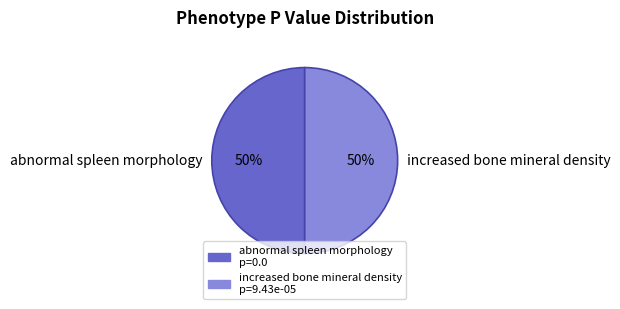

Is it true that abnormal spleen morphology is 35% of the pie?

False